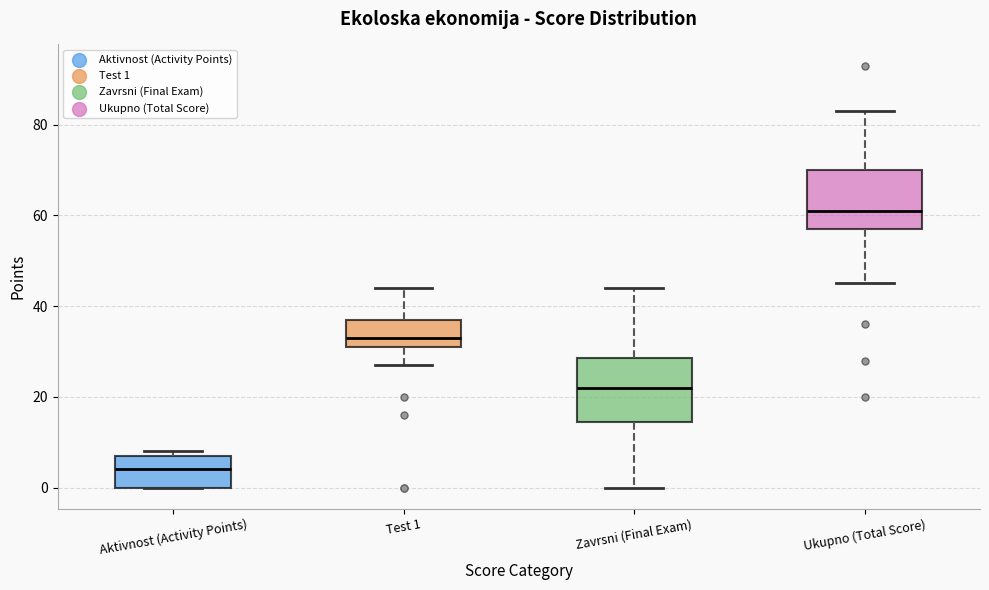

Reading left to right, read every box against the y-axis: the position of its median line, the range the box covers, and the ends of its whiskers. The values are not printed on the chart, so give them approximately, as read against the axis.

Aktivnost (Activity Points): median 4, box 0 to 8, whiskers 0 to 8 (just above the box's upper edge)
Test 1: median 34, box 32 to 38, whiskers 28 to 44
Zavrsni (Final Exam): median 22, box 14 to 28, whiskers 0 to 44
Ukupno (Total Score): median 62, box 58 to 70, whiskers 46 to 84